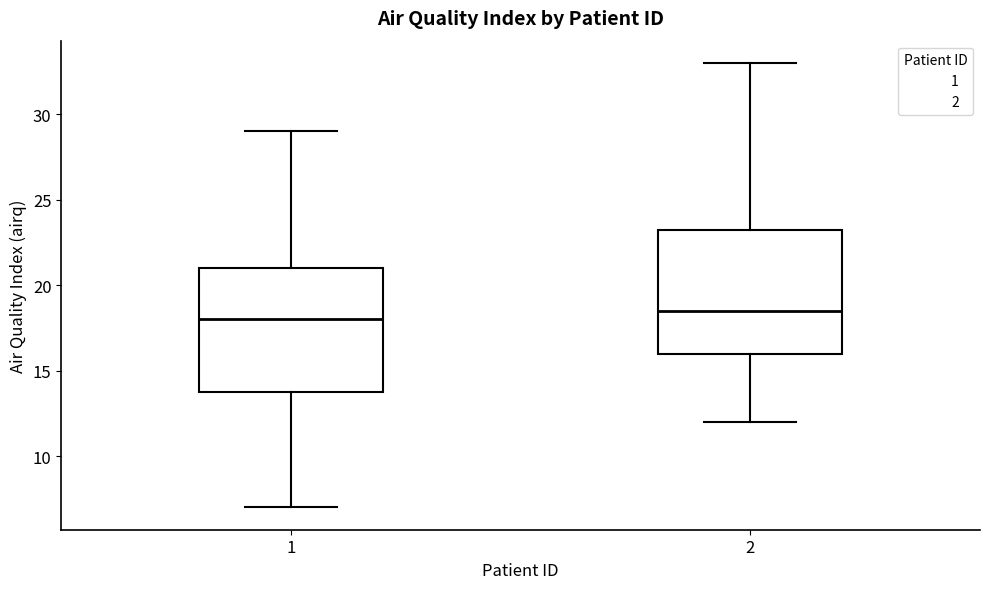

Where does the lower whisker of the box at x = 2 end on the y-axis? The values are not printed on the chart, so give them approximately, as read against the axis.

12.0